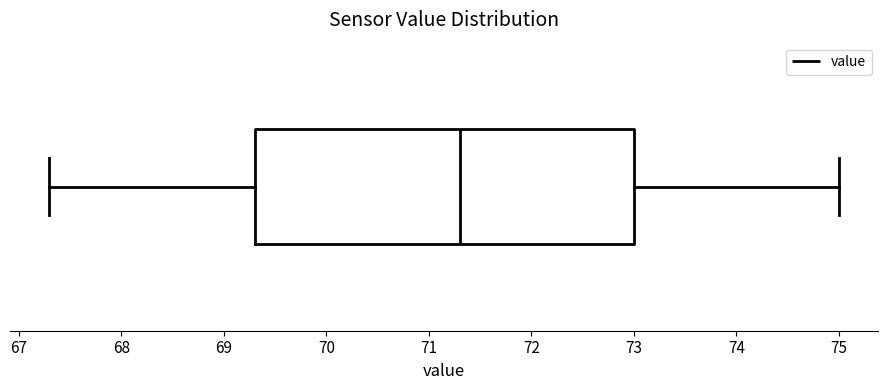

Read this box plot against the x-axis: the position of the median line, the range covered by the box, and the ends of both whiskers. The values are not printed on the chart, so give them approximately, as read against the axis.

median 71.3, box 69.3 to 73.0, whiskers 67.3 to 75.0